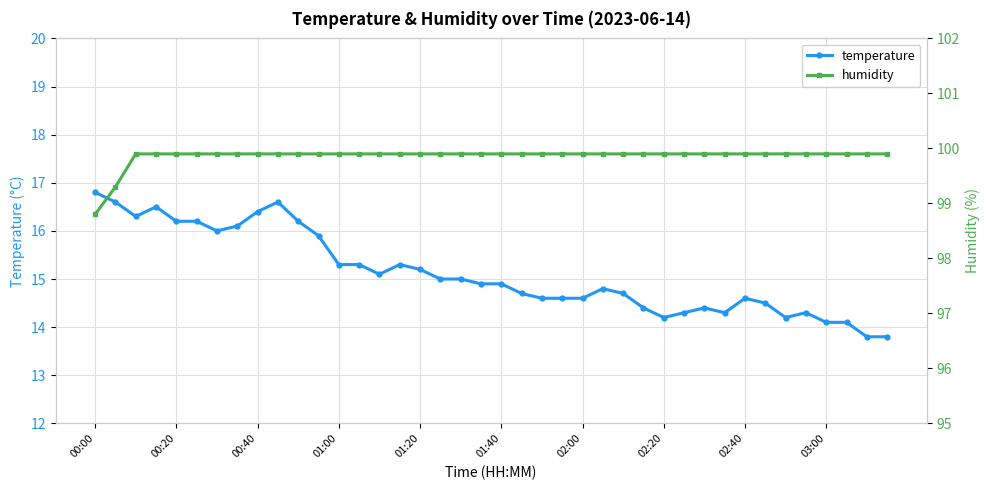

What are all the series names shown in the legend?

temperature, humidity